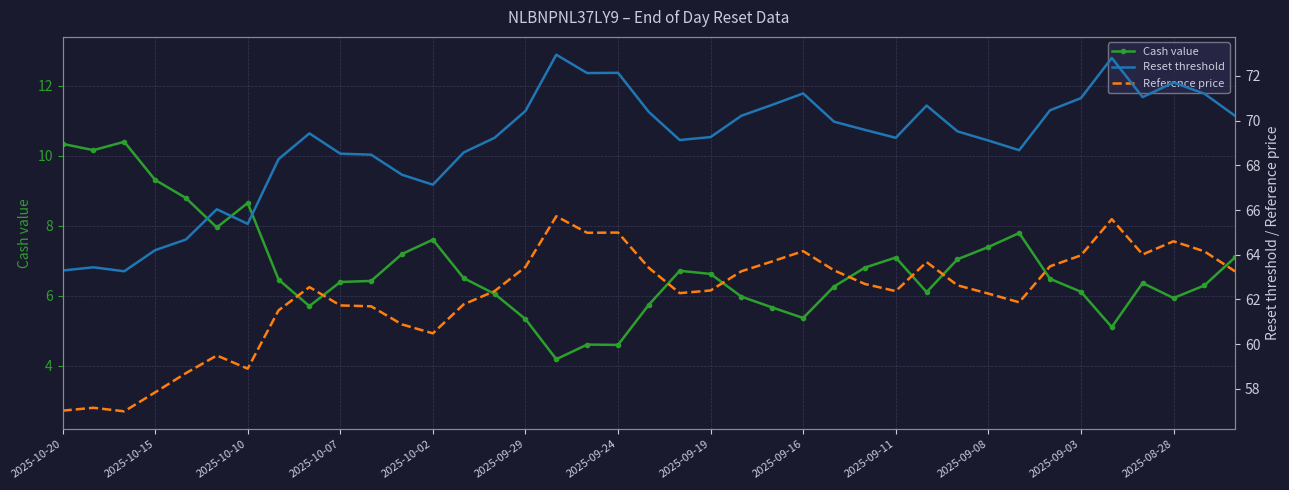

At which category is the sum across all series the highest?

34